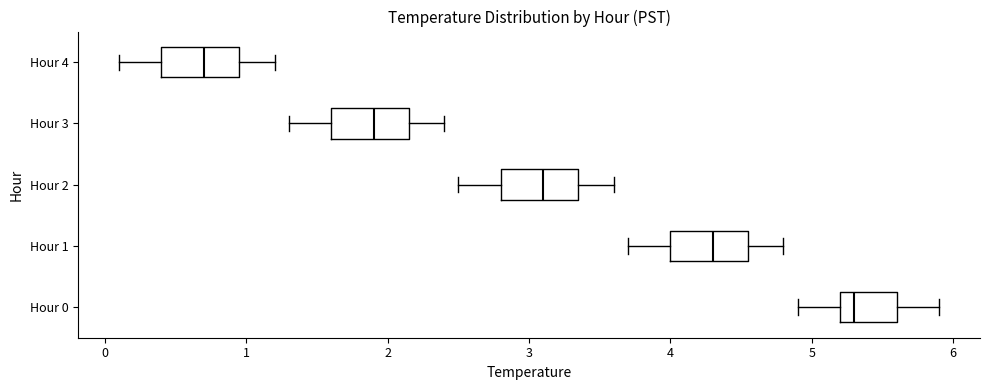

Reading bottom to top, transcribe this box plot: for each box, give where its median line is, the range the box spans, and where its two whiskers end, as read against the x-axis. The values are not printed on the chart, so give them approximately, as read against the axis.

Hour 0: median 5.3, box 5.2 to 5.6, whiskers 4.9 to 5.9
Hour 1: median 4.3, box 4.0 to 4.6, whiskers 3.7 to 4.8
Hour 2: median 3.1, box 2.8 to 3.4, whiskers 2.5 to 3.6
Hour 3: median 1.9, box 1.6 to 2.2, whiskers 1.3 to 2.4
Hour 4: median 0.7, box 0.4 to 1.0, whiskers 0.1 to 1.2